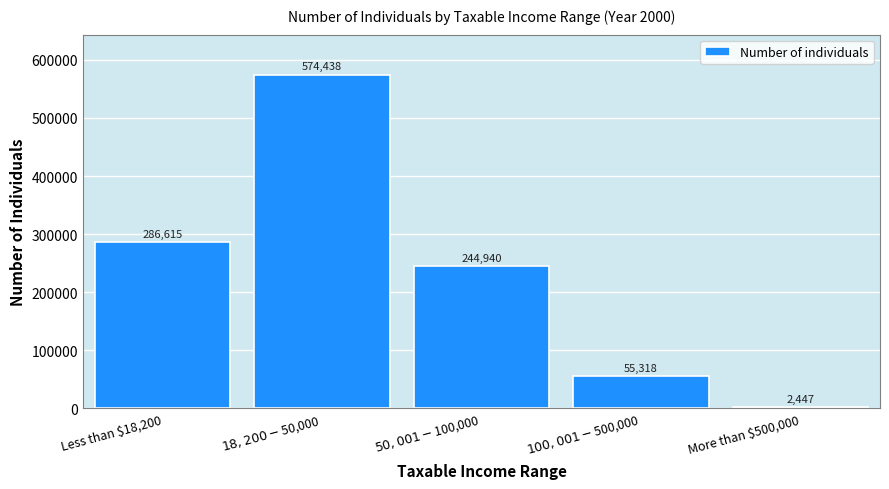

Reading left to right, transcribe all the data shown in this chart.

286615	574438	244940	55318	2447